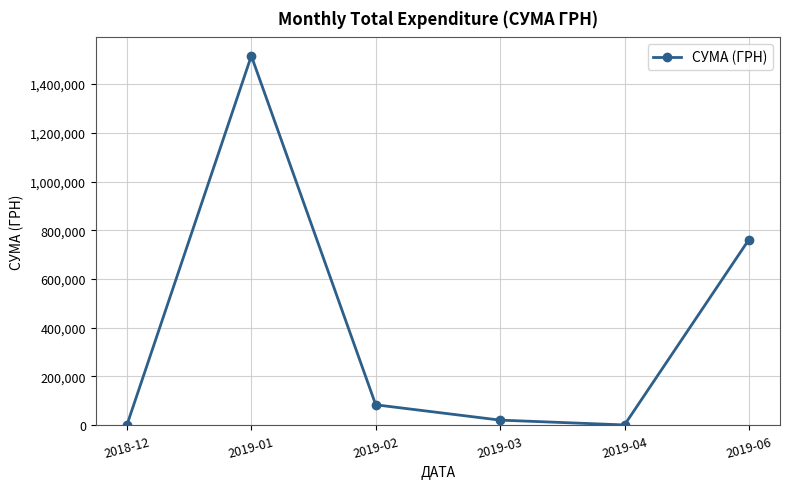

Does the chart display data point markers on the line(s)?

Yes